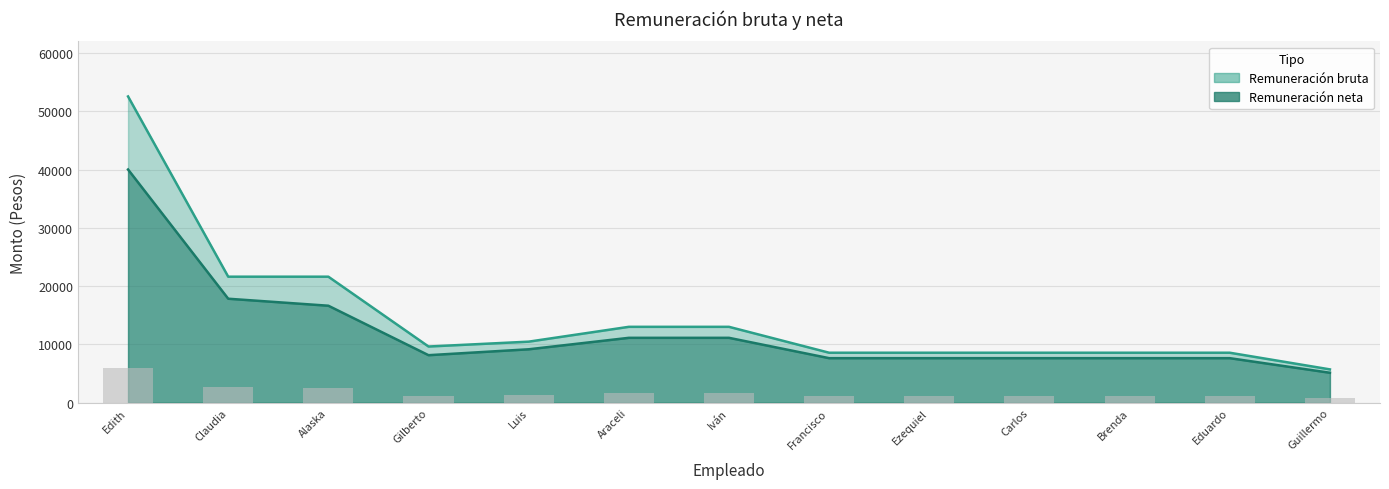

List the series in order of their peak value, highest first.

Remuneración bruta, Remuneración neta